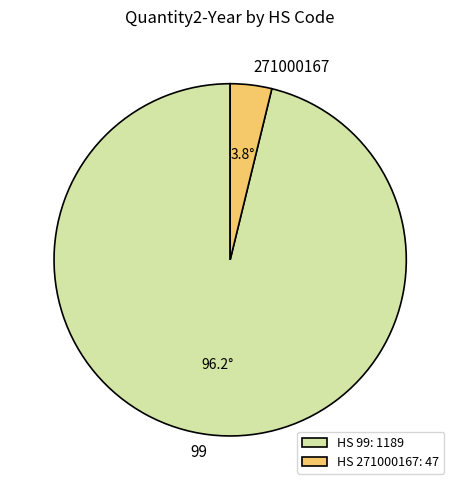

How many segments does this pie chart have?

2